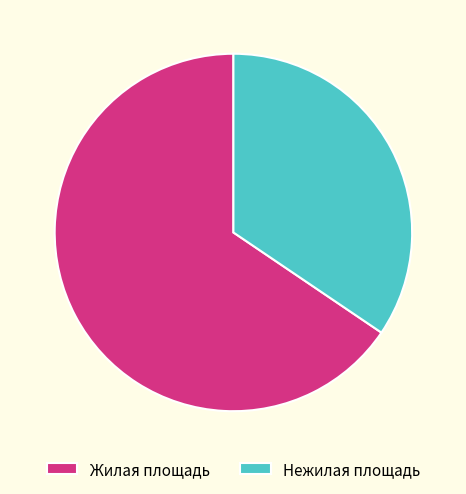

Is the sum of Жилая площадь and Нежилая площадь greater than half?

Yes